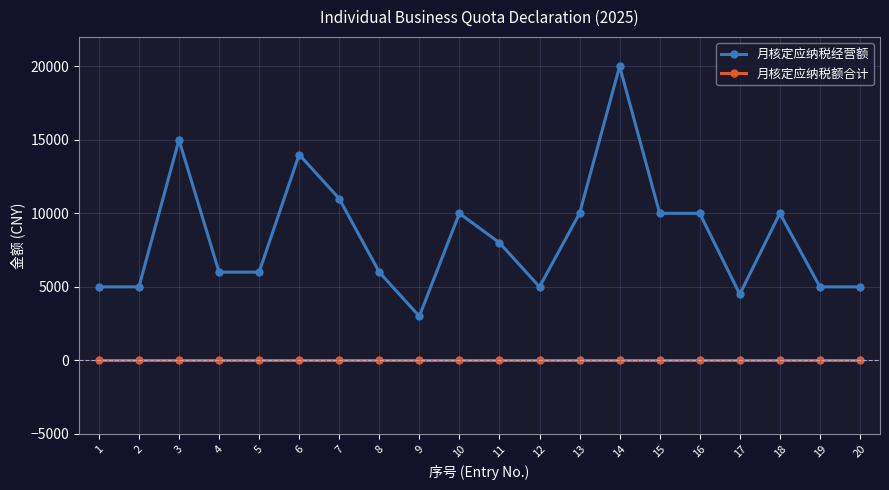

Is this an area chart (filled region under the line)?

No